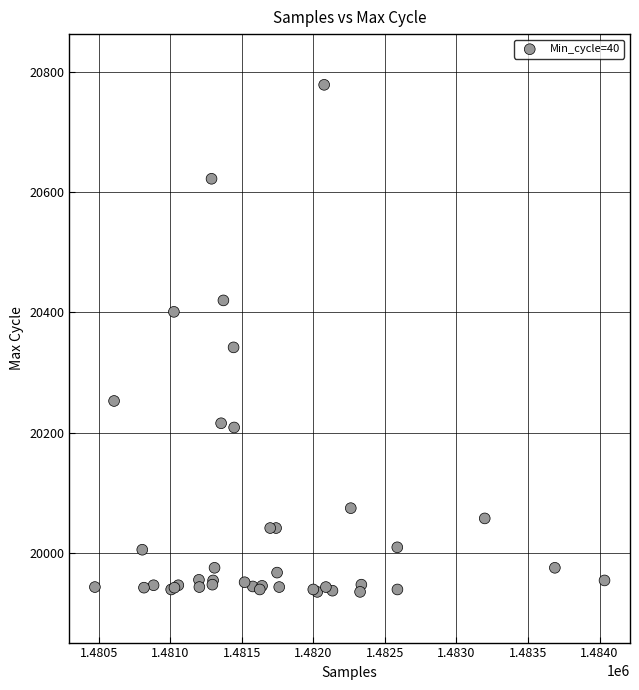

What Y value in the scatter plot is closest to 20357?

20342